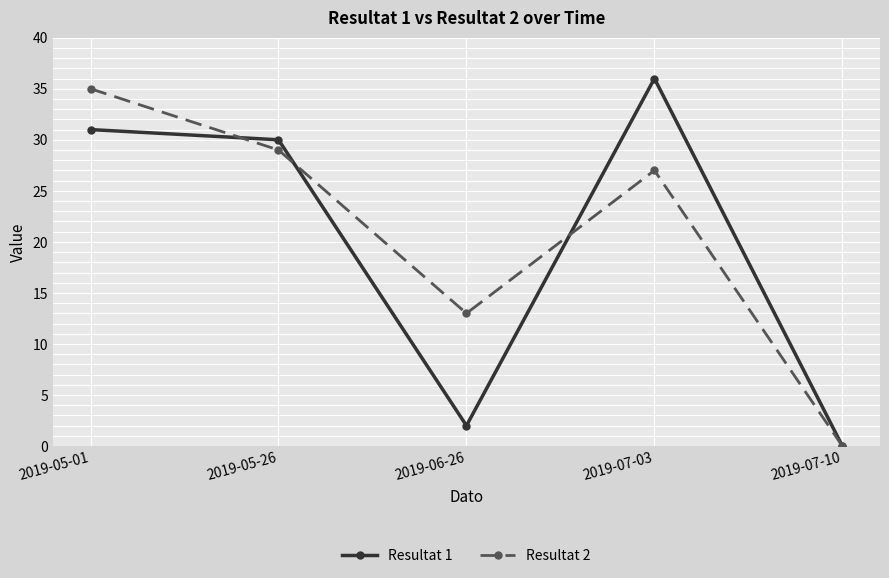

What is the difference between the maximum and minimum values in the Resultat 1 series?

36